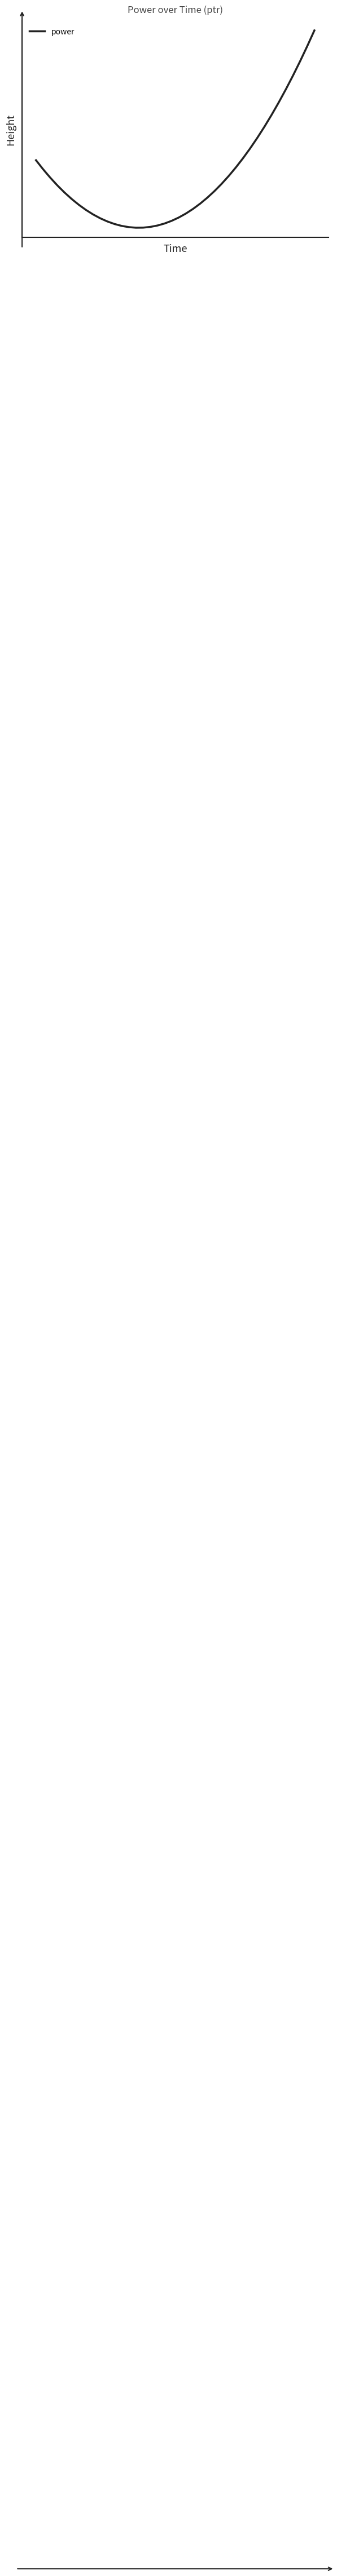

What is the average value?

10.4